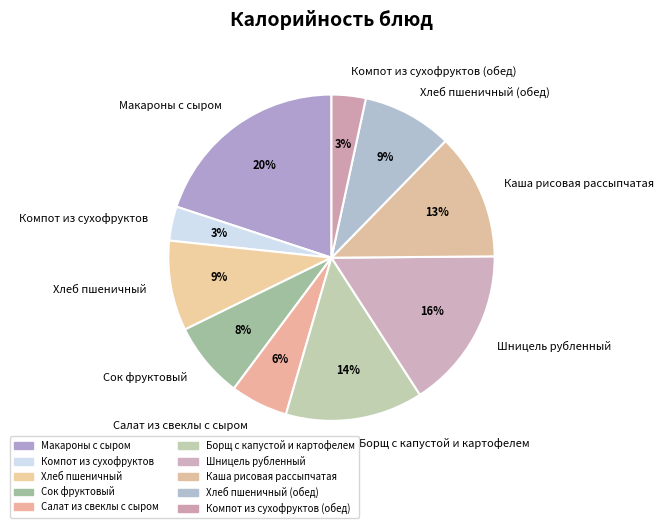

Is the sum of Хлеб пшеничный (обед) and Сок фруктовый greater than half?

No